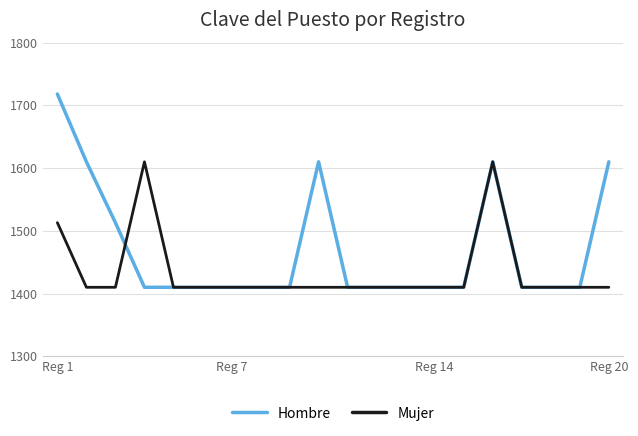

At how many categories does at least one series exceed 1478?

7